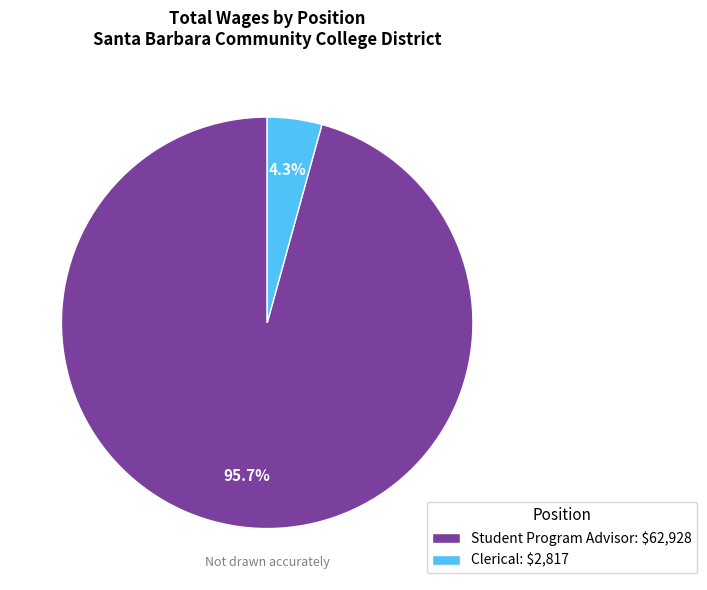

Rank the categories by value from highest to lowest.

Student Program Advisor, Clerical